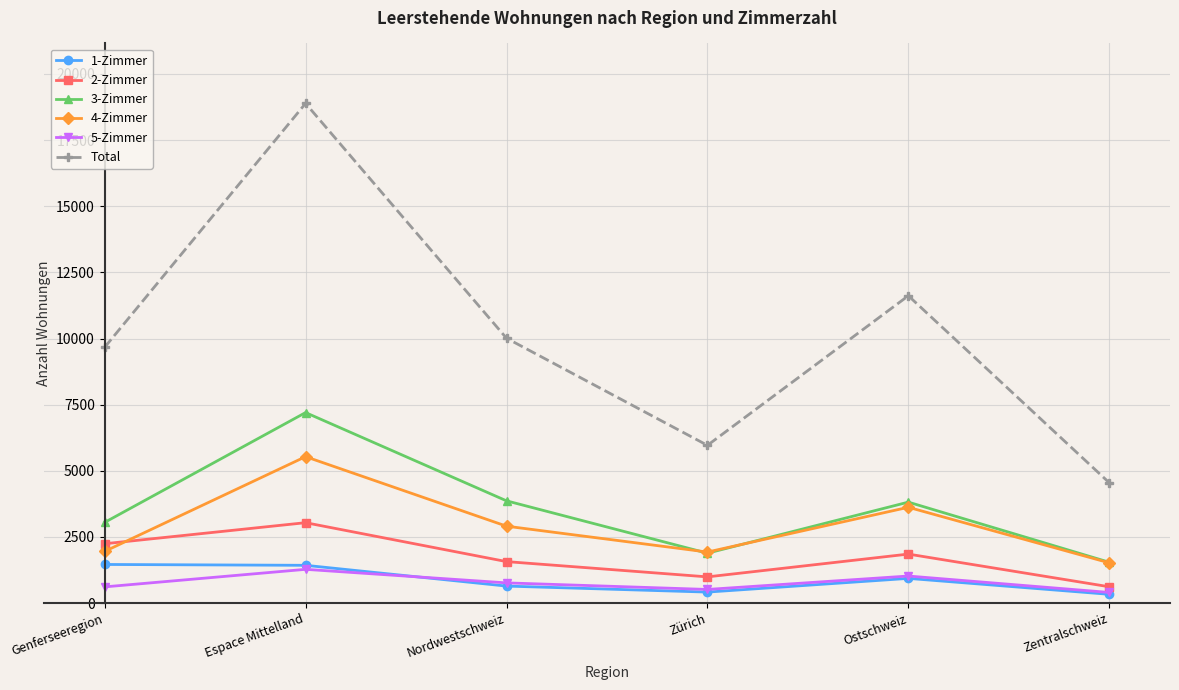

What is the difference between the second highest and minimum values in the 4-Zimmer series?

2100